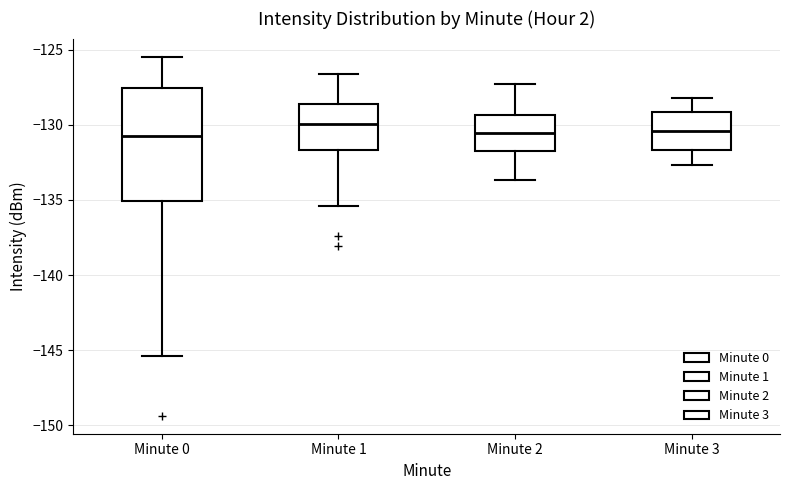

Reading left to right, transcribe this box plot: for each box, give where its median line is, the range the box spans, and where its two whiskers end, as read against the y-axis. The values are not printed on the chart, so give them approximately, as read against the axis.

Minute 0: median -131.0, box -135.0 to -127.5, whiskers -145.5 to -125.5
Minute 1: median -130.0, box -131.5 to -128.5, whiskers -135.5 to -126.5
Minute 2: median -130.5, box -131.5 to -129.5, whiskers -133.5 to -127.5
Minute 3: median -130.5, box -131.5 to -129.0, whiskers -132.5 to -128.0